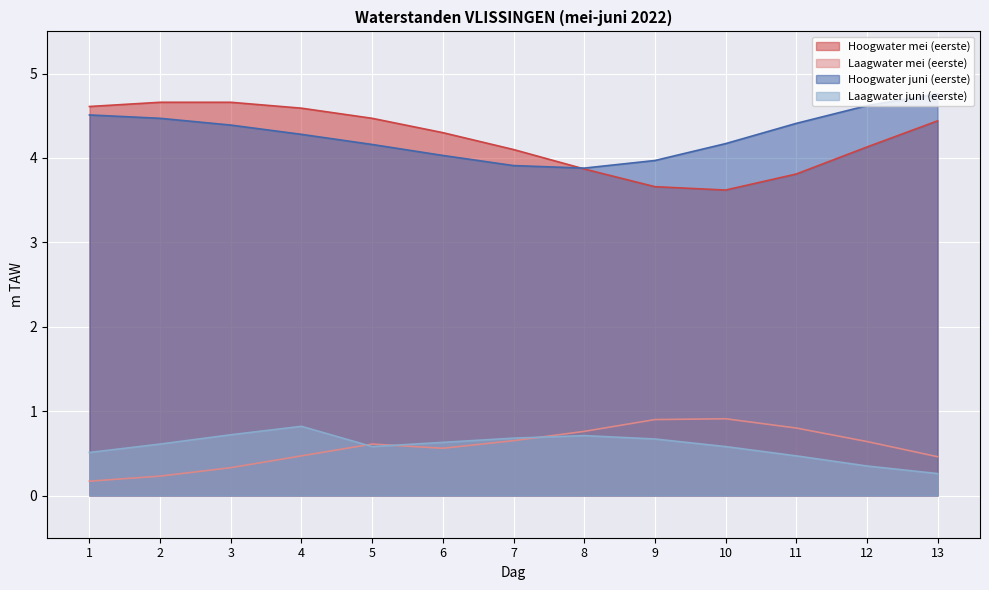

At which category does Hoogwater juni (eerste) reach its first local valley?

8